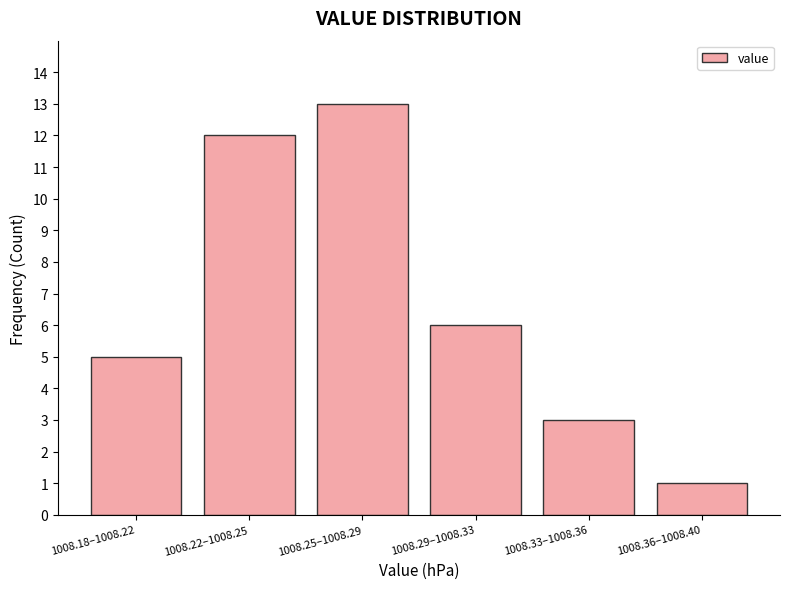

Reading left to right, extract all data points from this chart.

5	12	13	6	3	1